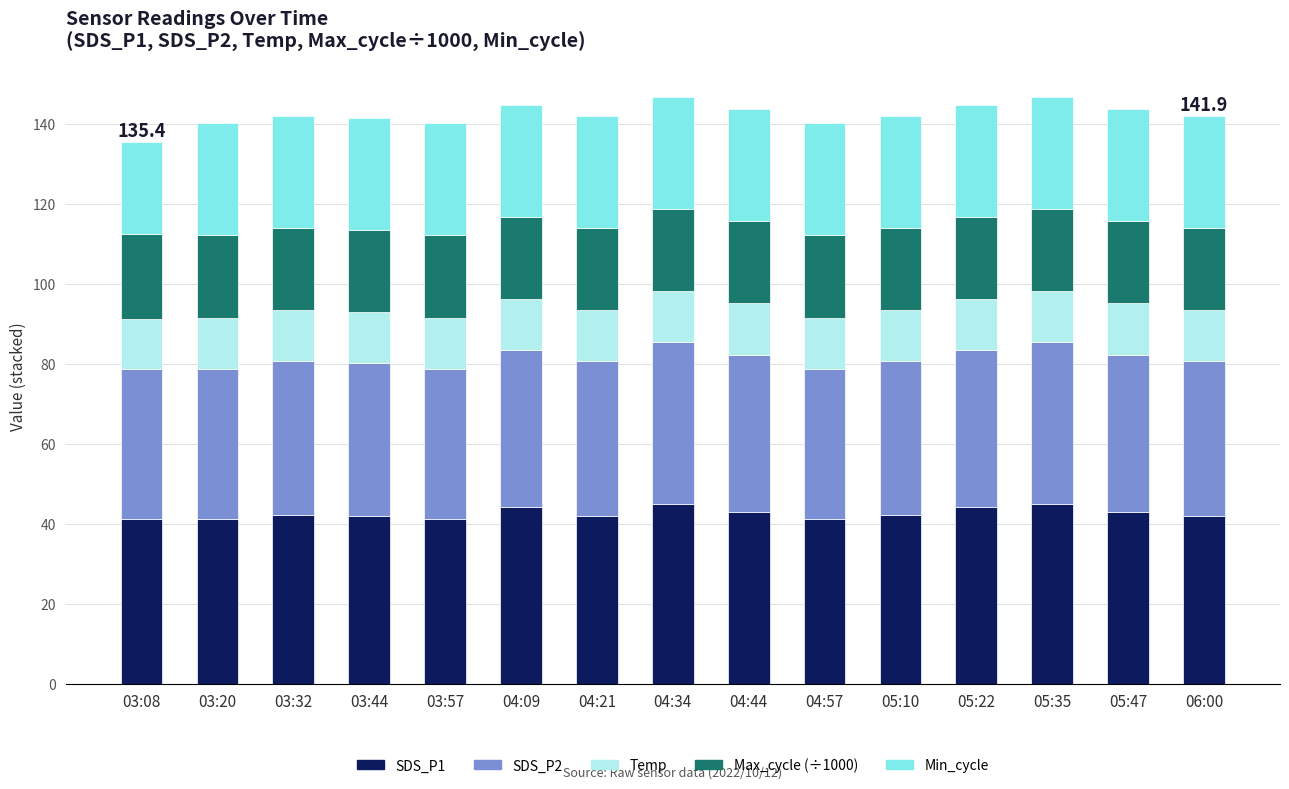

Is it true that SDS_P1 equals 17.6 at 03:08?

False